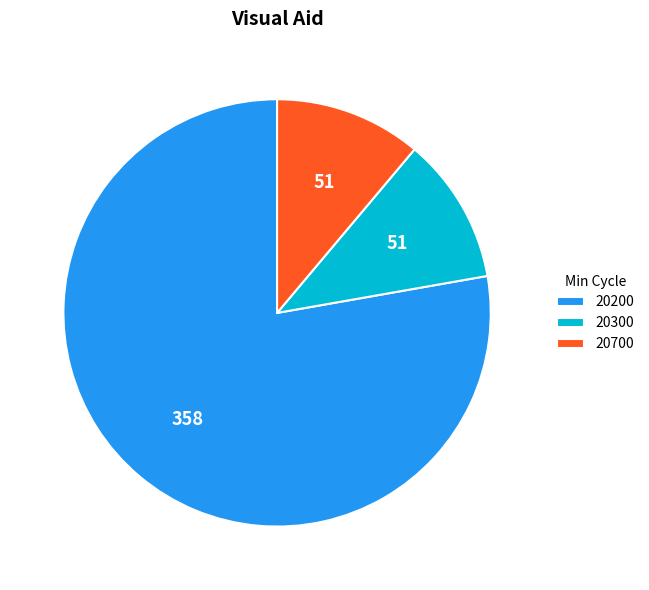

The 20700 slice represents 18% of the pie. True or false?

False